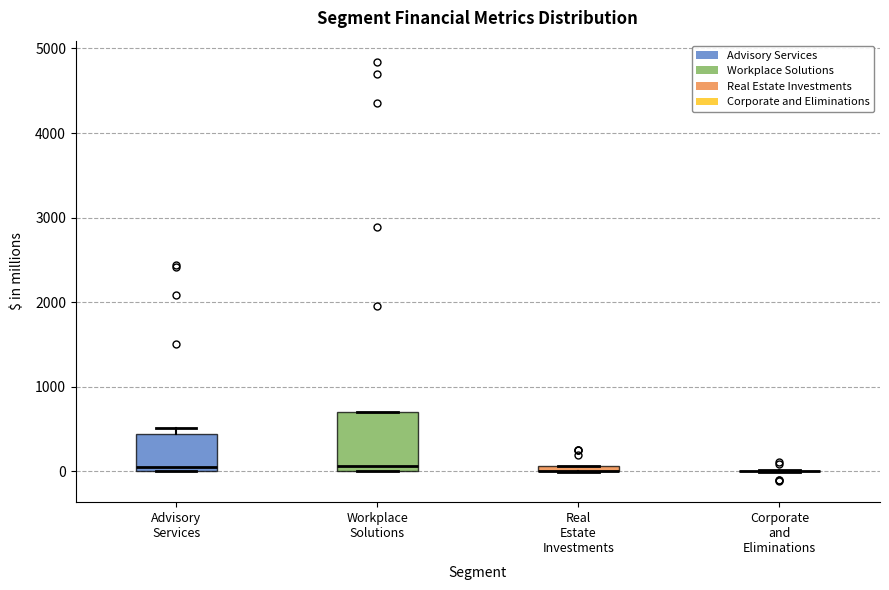

Where is the upper edge of the box for Workplace Solutions on the y-axis? The values are not printed on the chart, so give them approximately, as read against the axis.

700